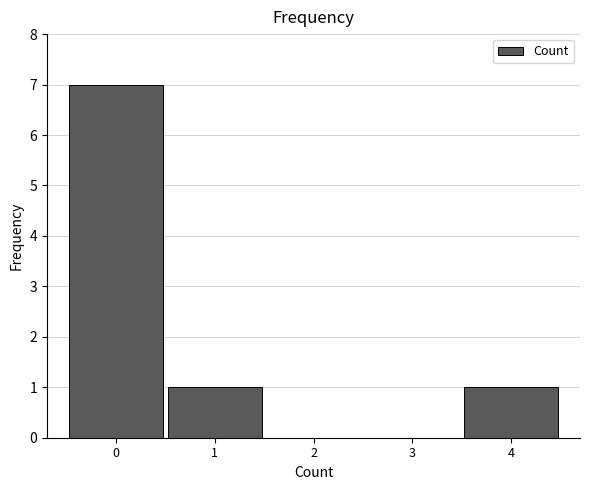

Reading left to right, list every bar in this chart as the range it spans on the x-axis followed by its height. The values are not printed on the chart, so give them approximately, as read against the axis.

-0.5 to 0.5: 7
0.5 to 1.5: 1
1.5 to 2.5: 0
2.5 to 3.5: 0
3.5 to 4.5: 1